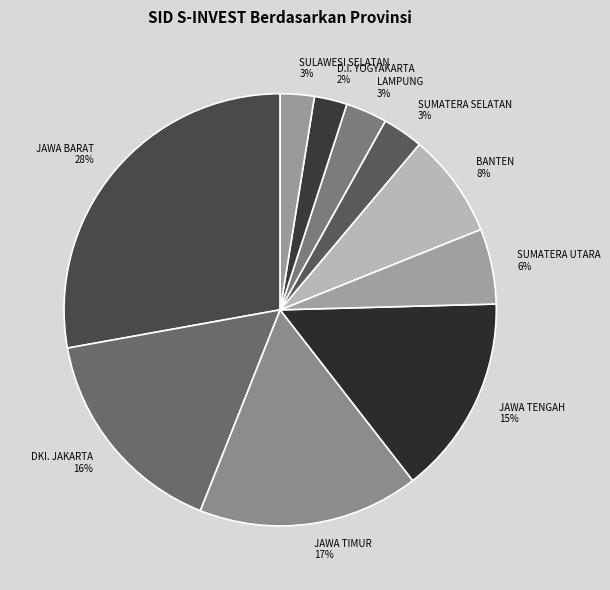

To the nearest percent, what is the average slice percentage?

10%